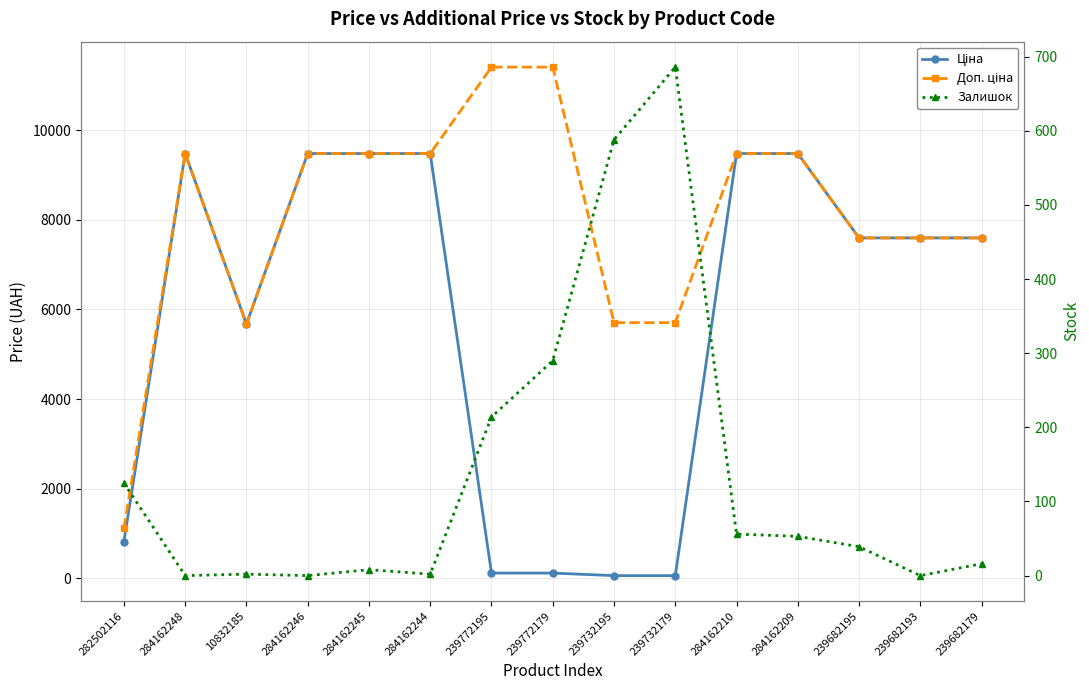

True or false: Залишок and Доп. ціна intersect in this chart.

False